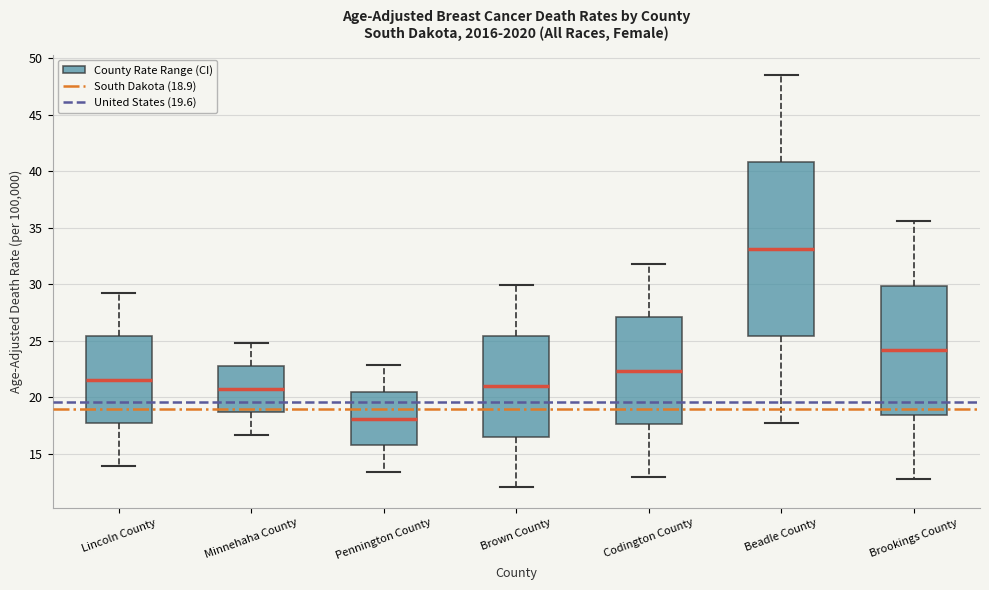

Where is the lower edge of the box for Brown County on the y-axis? The values are not printed on the chart, so give them approximately, as read against the axis.

16.5